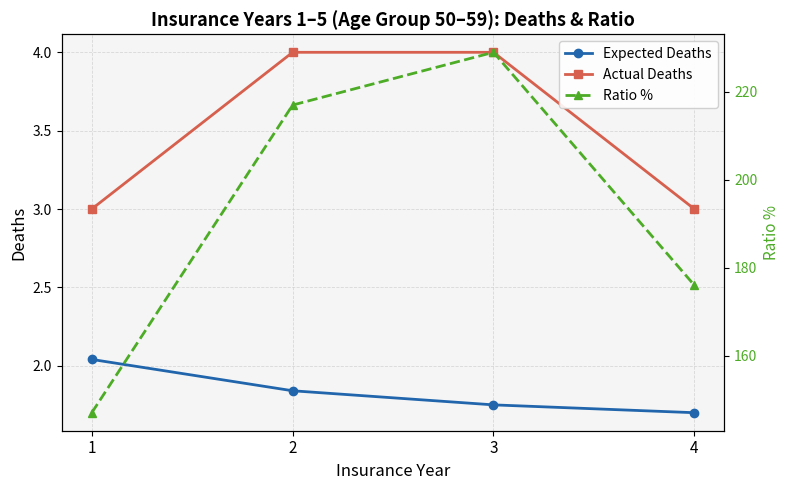

What is the sum of the Ratio % values at 1 and 2?

364.0